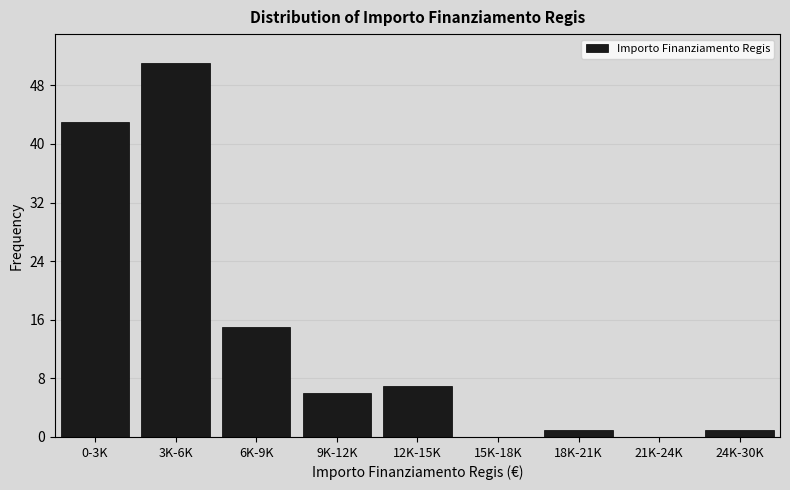

Reading left to right, list all the values displayed in this chart.

0-3K=43	3K-6K=51	6K-9K=15	9K-12K=6	12K-15K=7	15K-18K=0	18K-21K=1	21K-24K=0	24K-30K=1